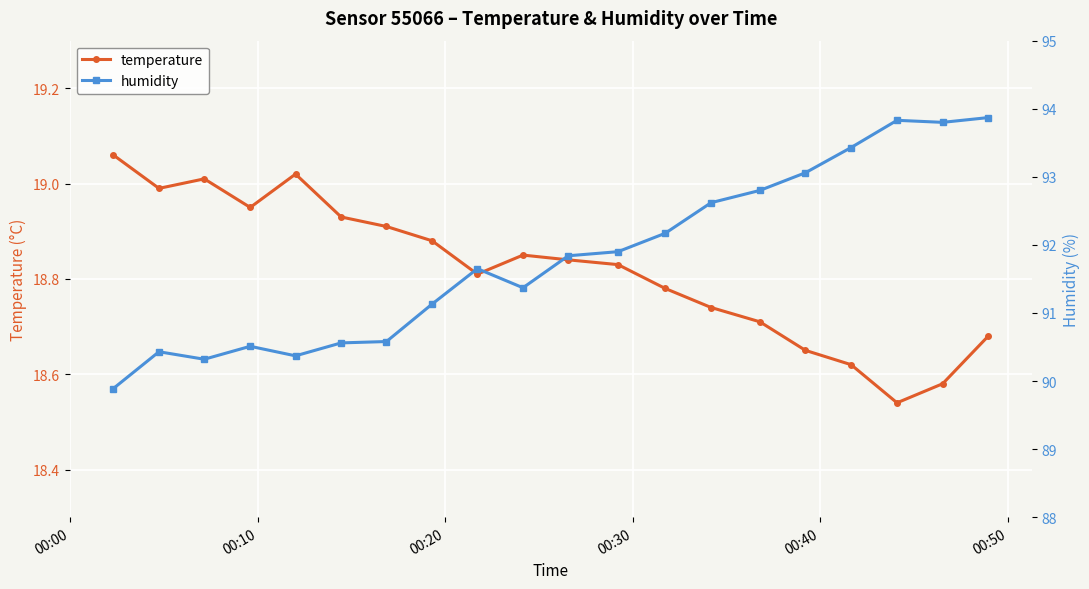

True or false: temperature has more than 1 interior local peaks.

True